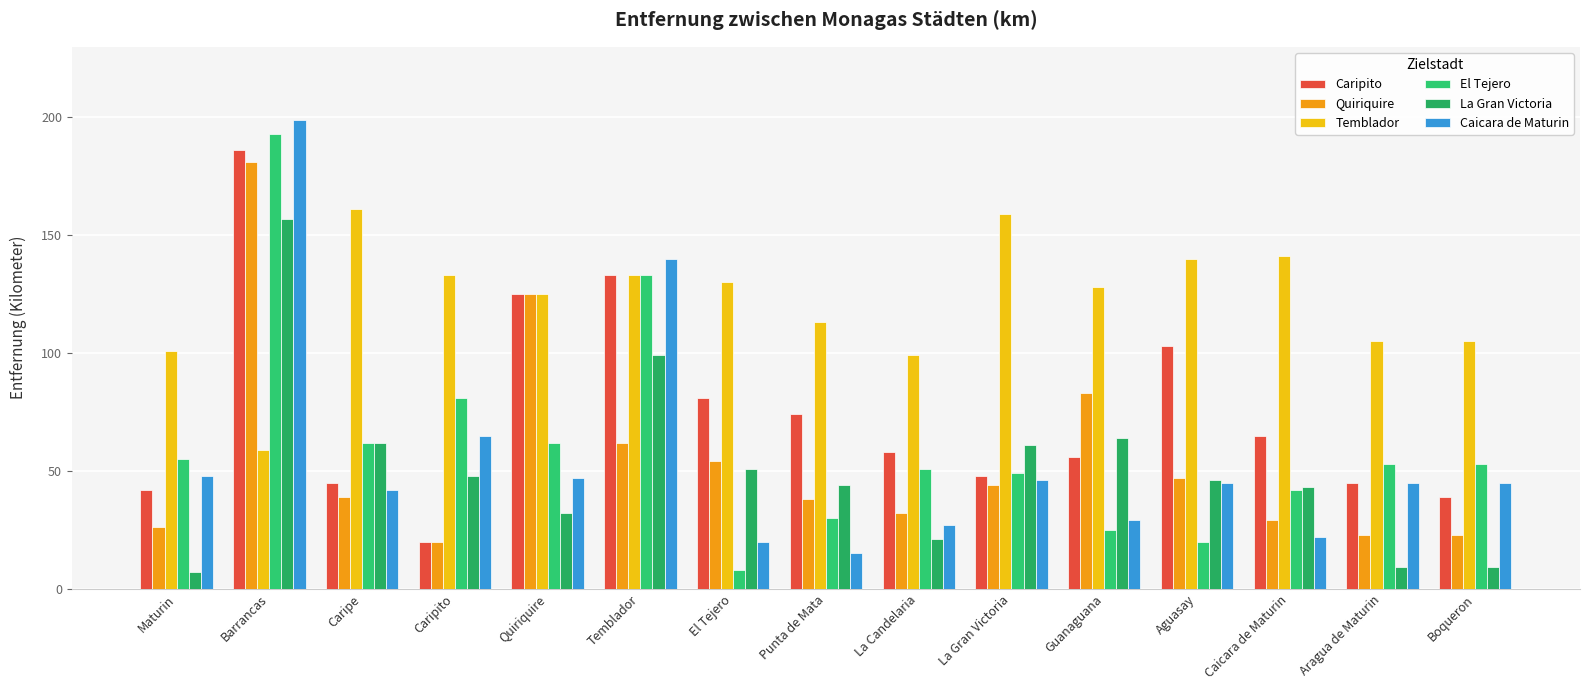

Where does the Caripito series first go above 58?

Barrancas